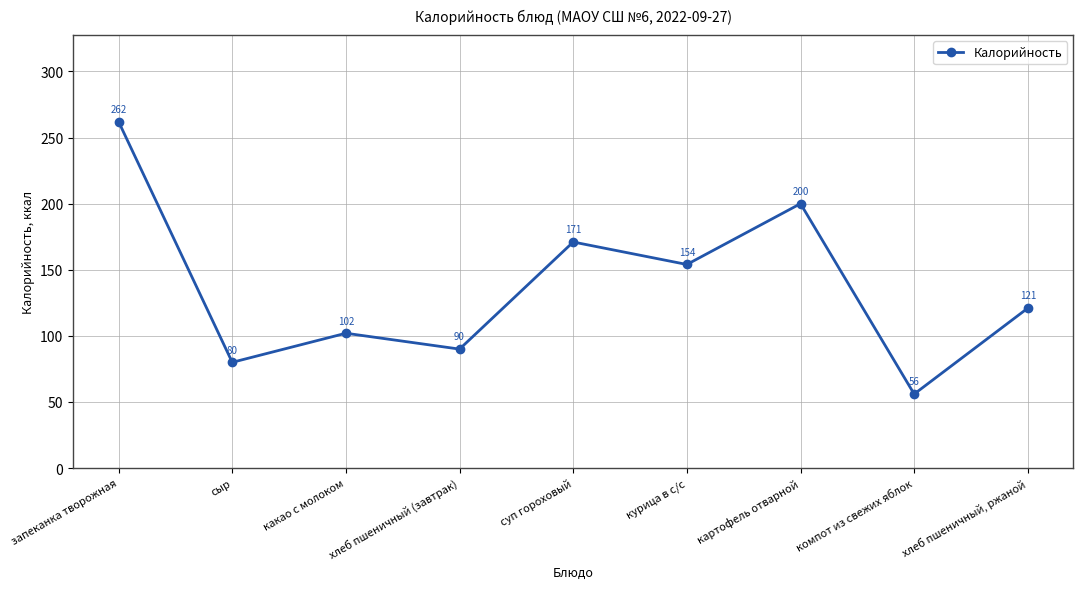

How many values are below 121?

4